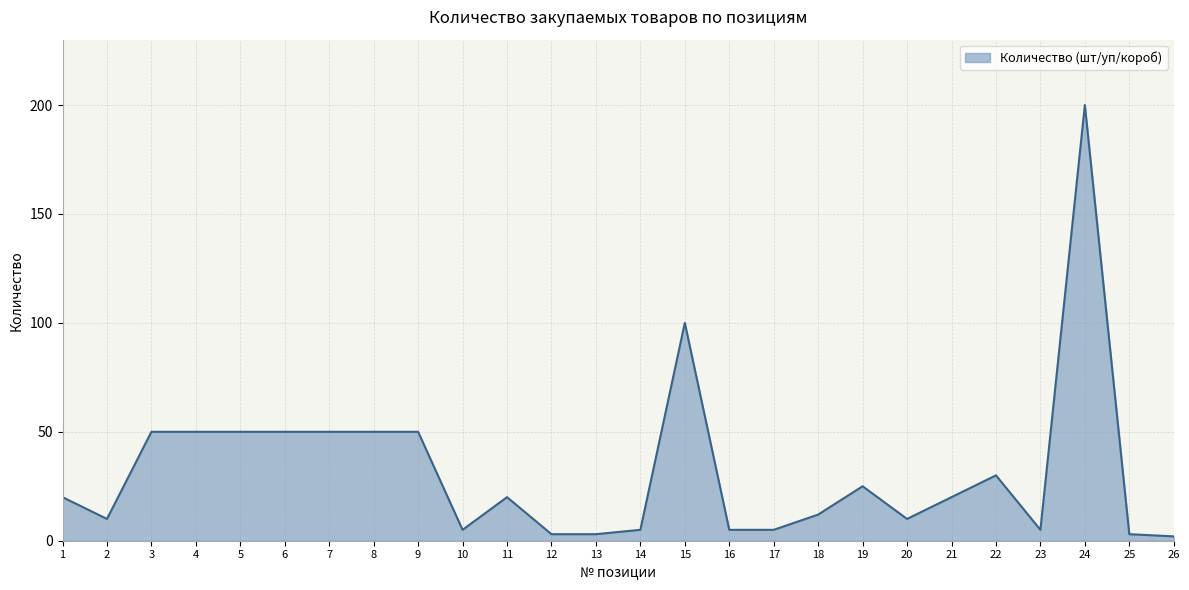

What is the maximum value shown in the chart?

200